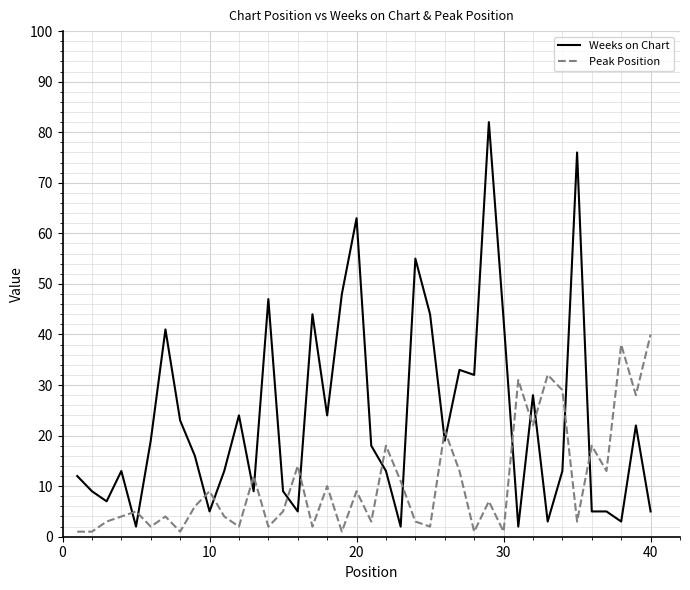

Rank the series by their average value, from highest to lowest.

Weeks on Chart, Peak Position